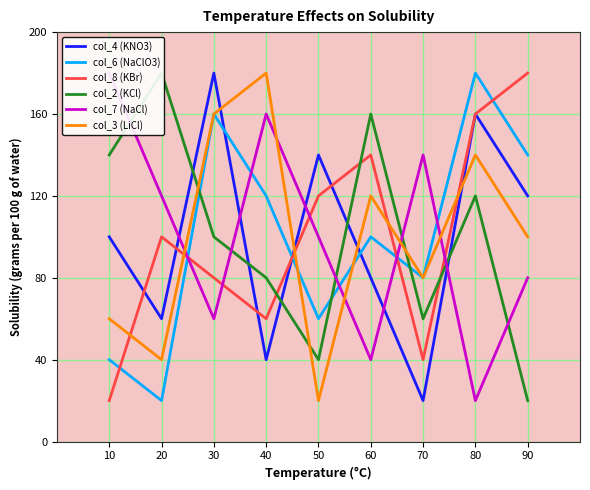

What is the value of the col_4 (KNO3) point at the 2nd from the left?

3